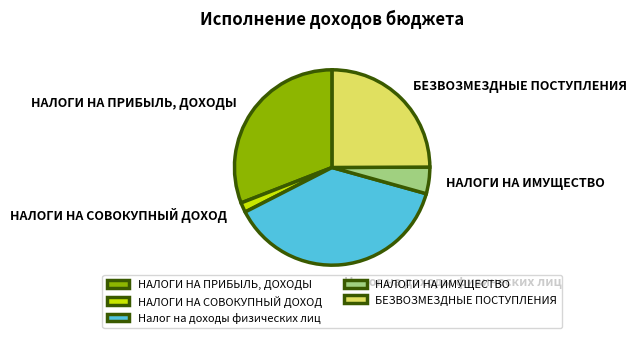

Does НАЛОГИ НА ПРИБЫЛЬ, ДОХОДЫ account for over 50% of the chart?

No